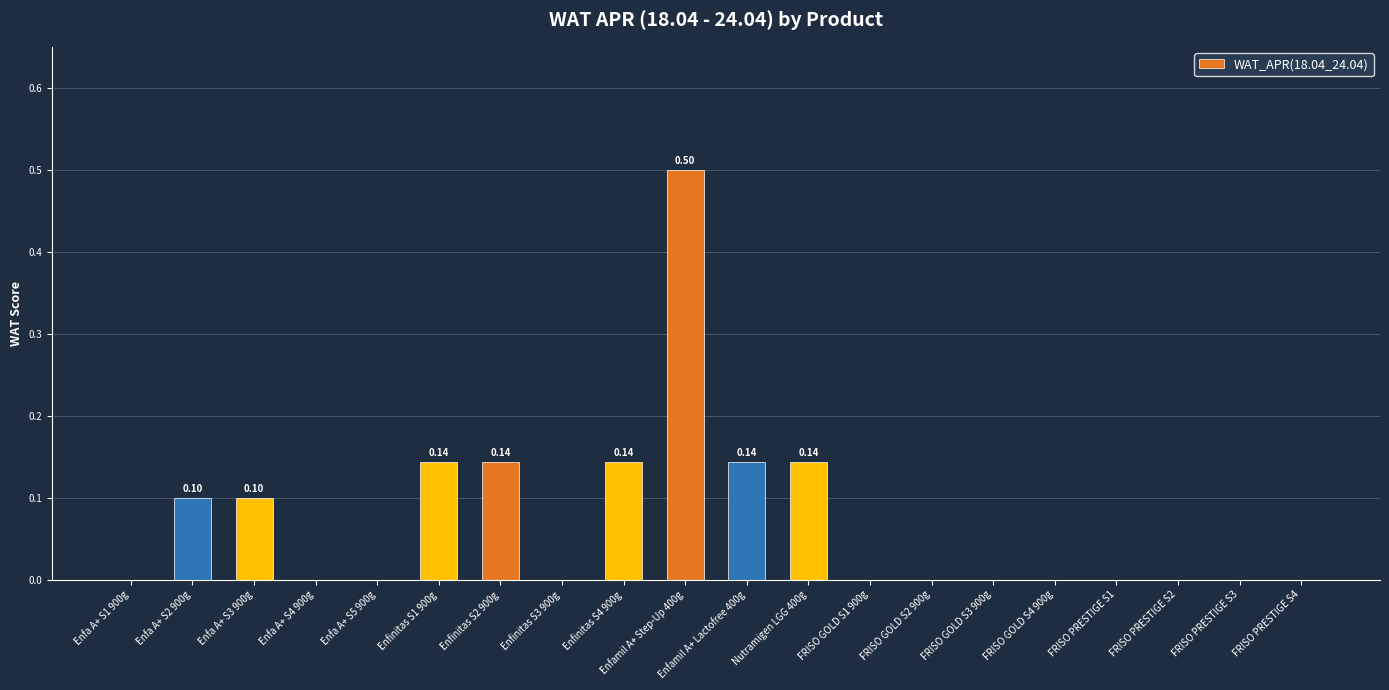

What is the change in value from Enfa A+ S4 900g to Nutramigen LGG 400g?

+0.1